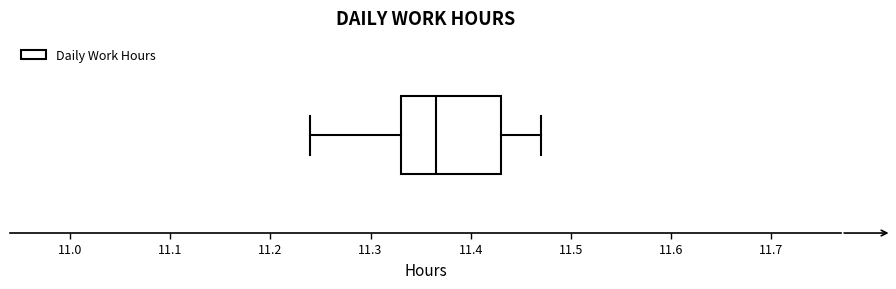

Transcribe this box plot: give where the median line is, the range the box spans, and where the two whiskers end, as read against the x-axis. The values are not printed on the chart, so give them approximately, as read against the axis.

median 11.37, box 11.33 to 11.43, whiskers 11.24 to 11.47